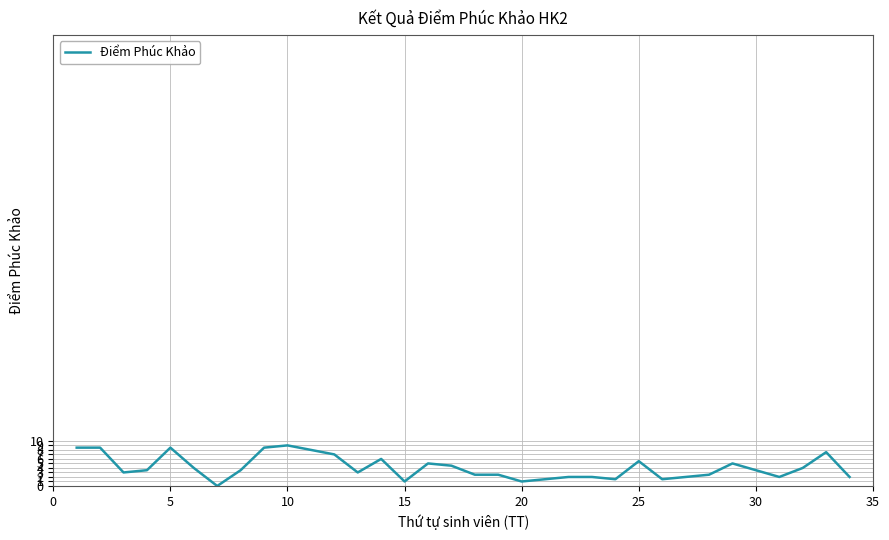

Count the number of categories in the chart.

34